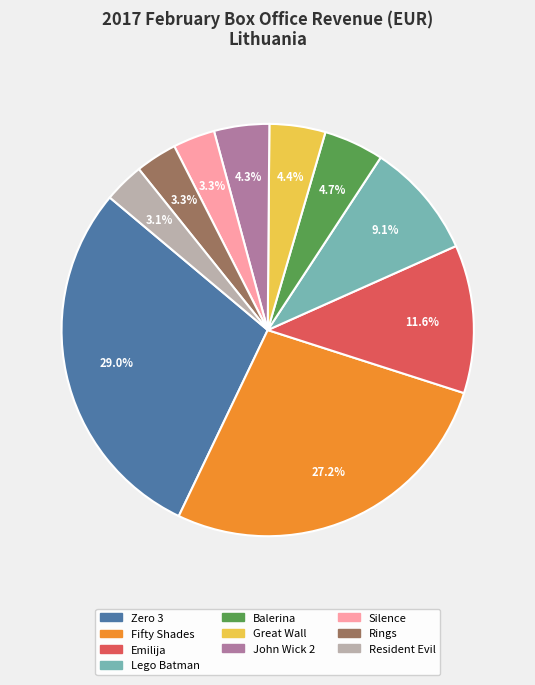

Is there a majority slice in this chart?

No